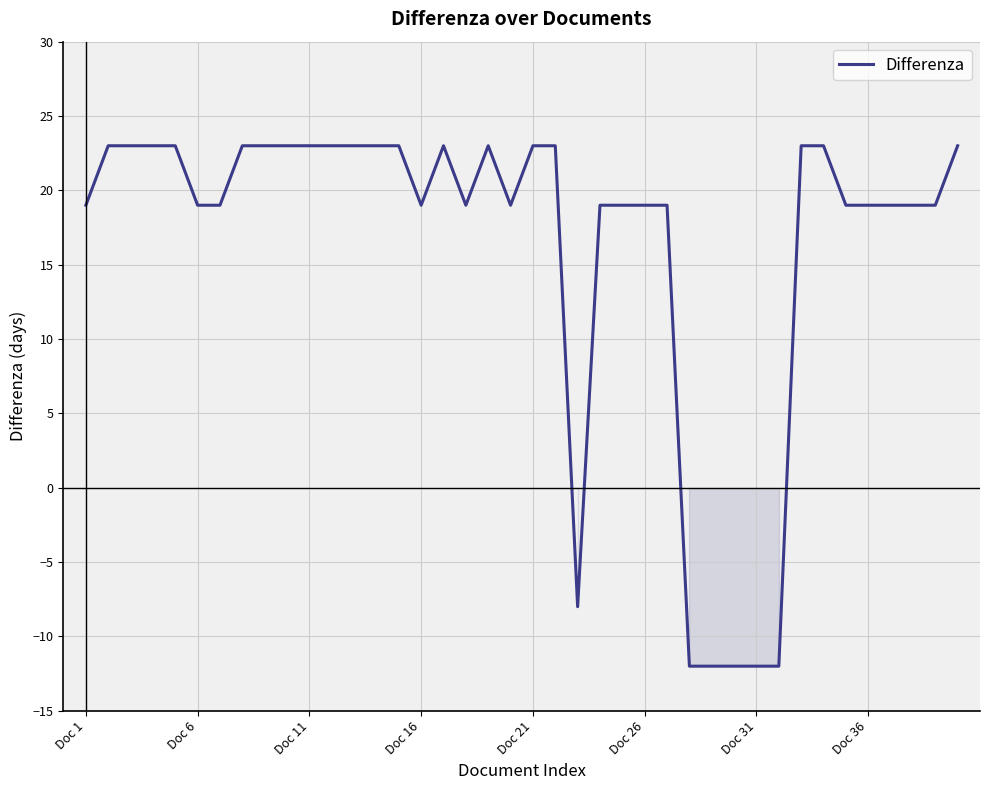

What is the greatest value displayed?

23